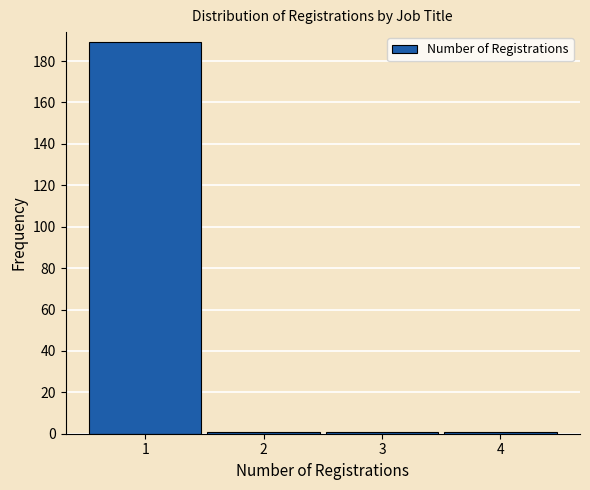

How tall is the bar that spans 0.5 to 1.5 on the x-axis? The values are not printed on the chart, so give them approximately, as read against the axis.

190